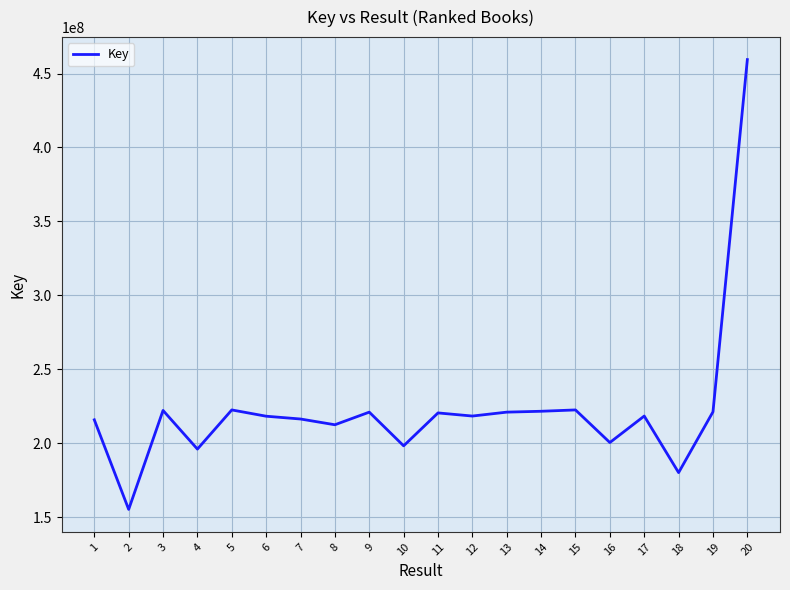

What is the ratio of the value at 6 to the value at 8?

1.0